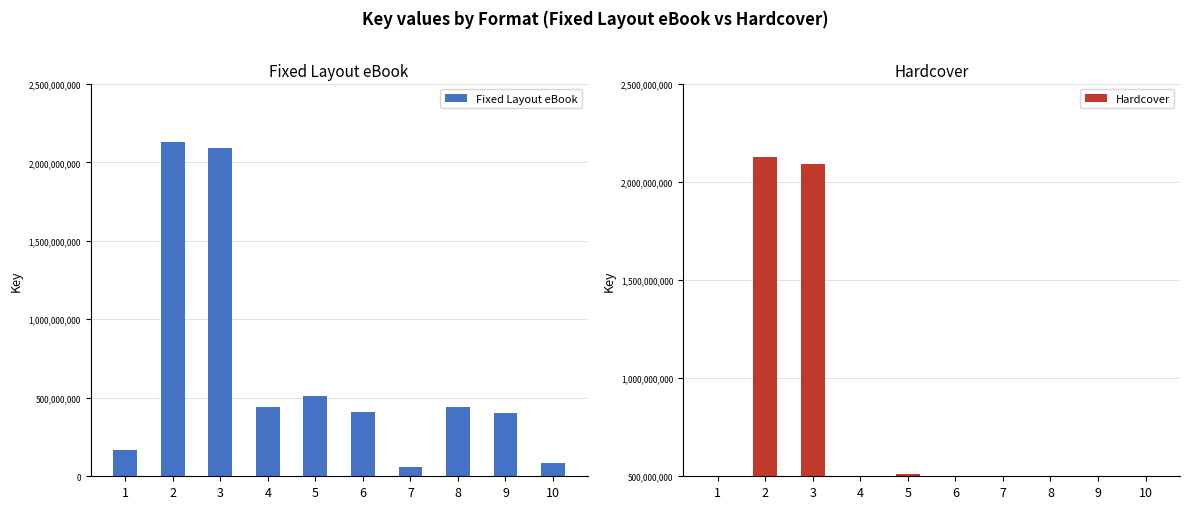

How many bars are there in each group?

2